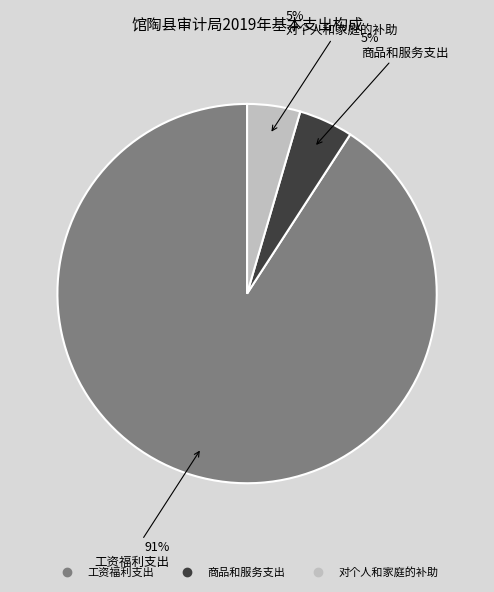

How many slices are in this pie chart?

3